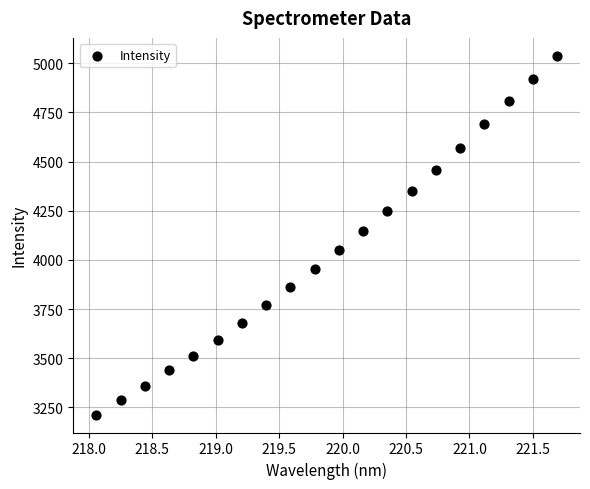

What Y value in the scatter plot is closest to 4125?

4147.6